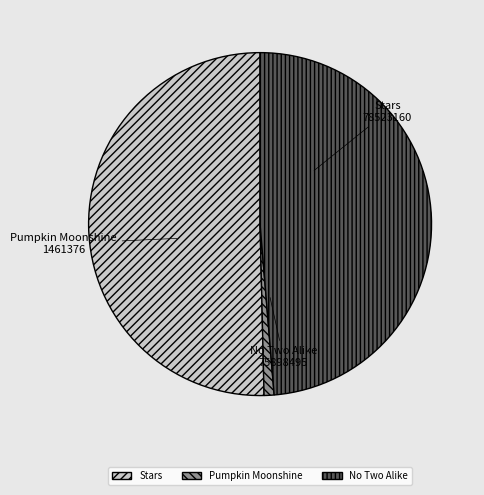

Is there a majority slice in this chart?

Yes